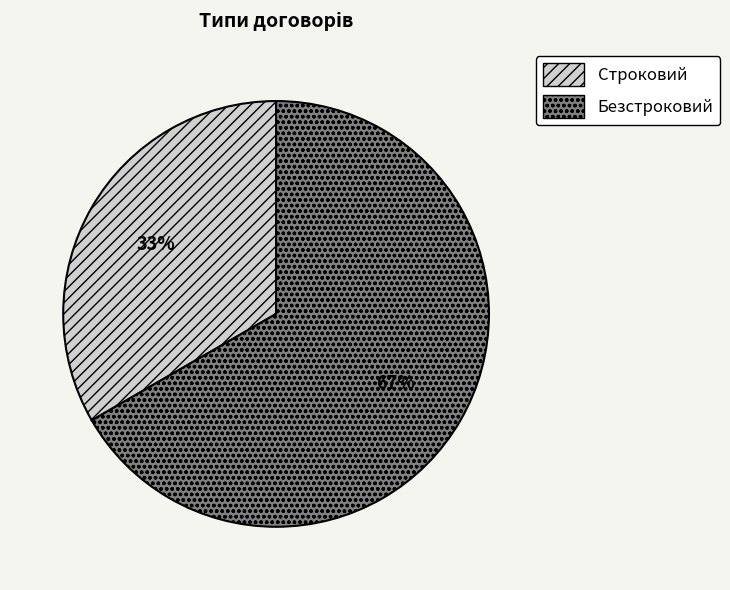

To the nearest percent, what portion does Безстроковий represent?

67%